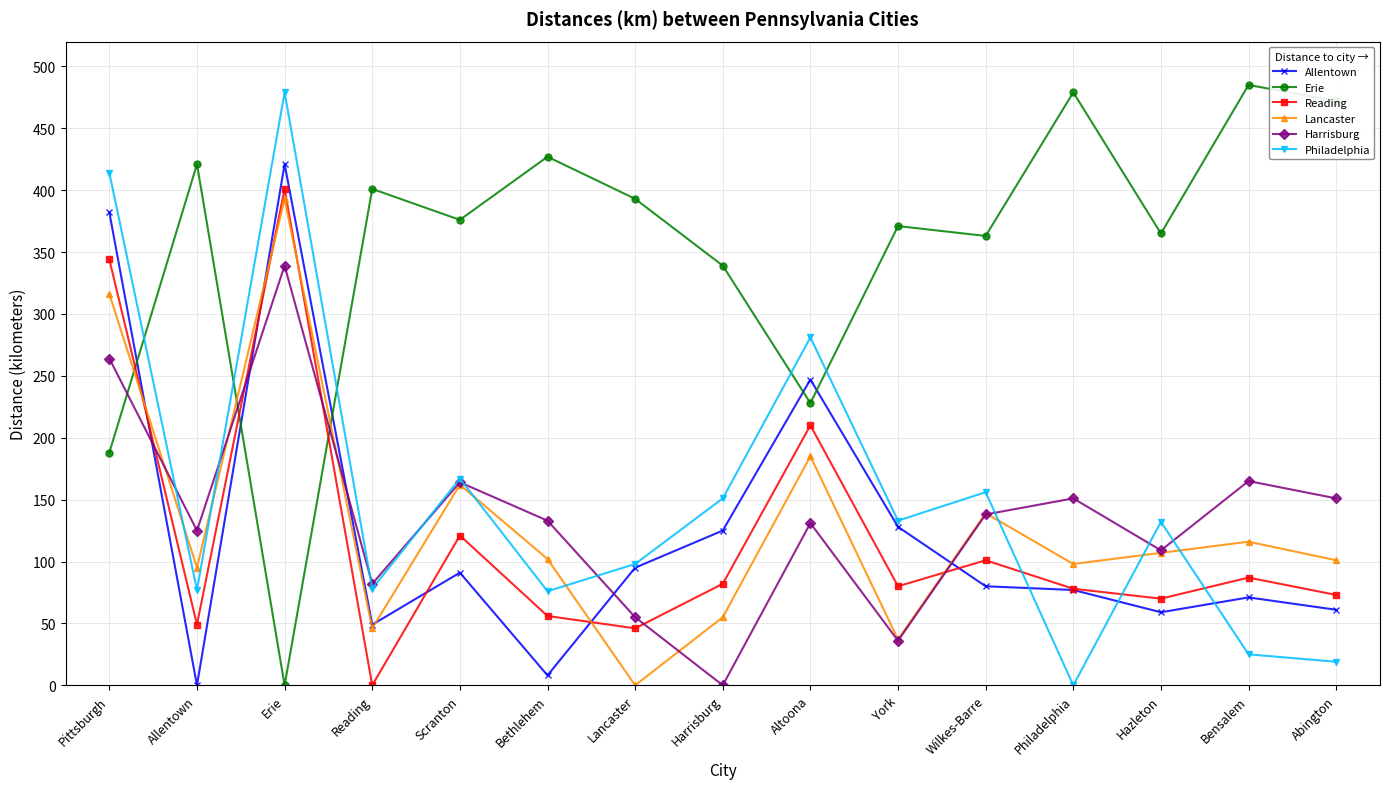

What is the spread (max minus min) of values at York?

335